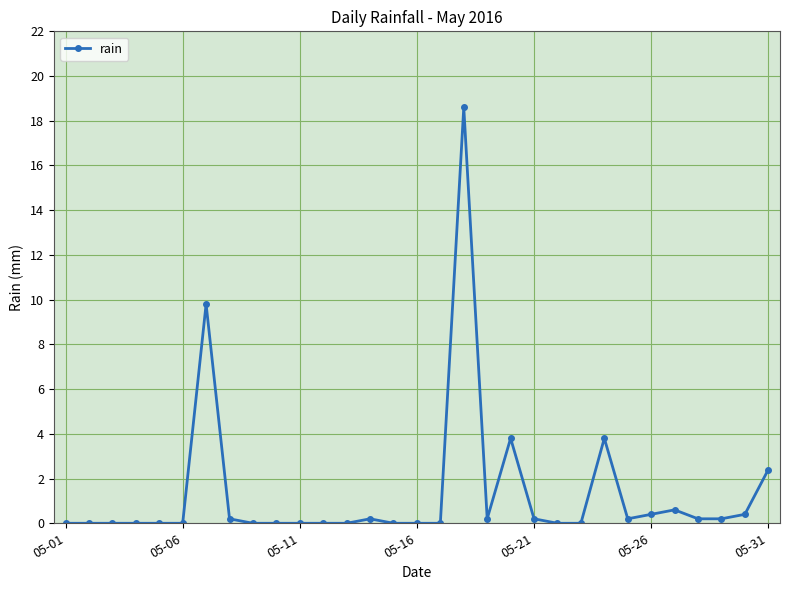

What is the difference between the maximum and minimum values?

18.6